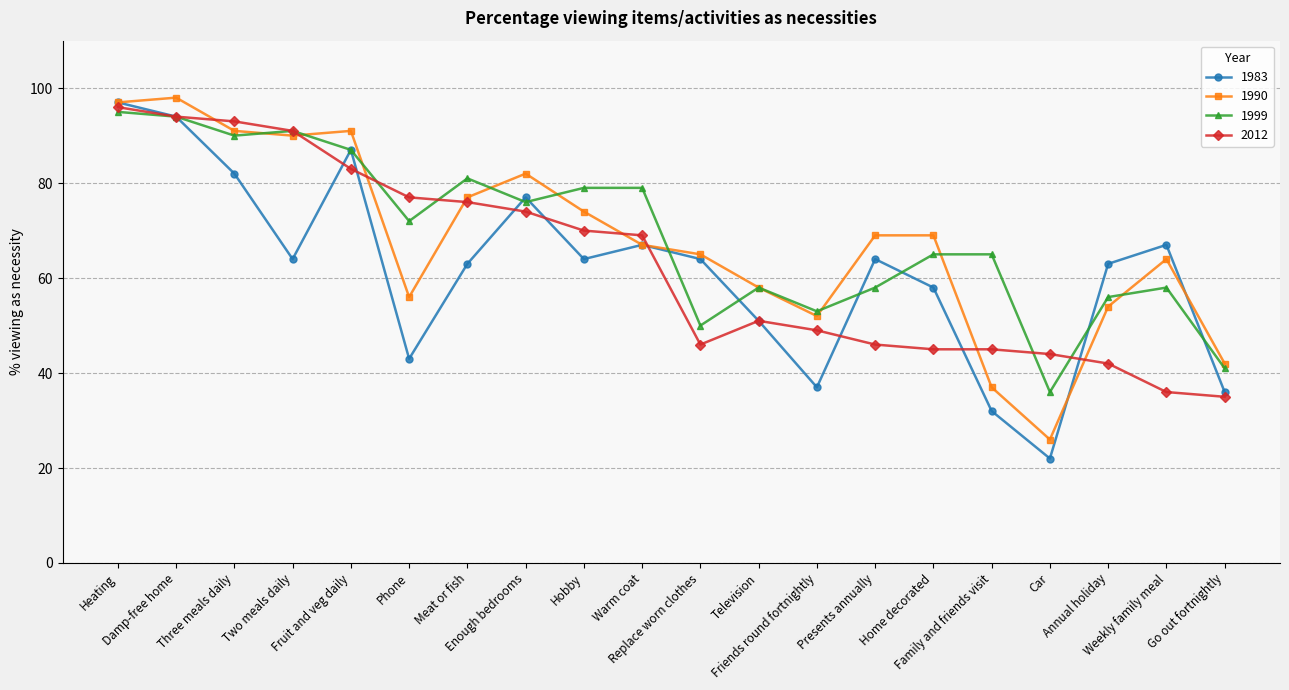

Reading left to right, transcribe all the data shown in this chart.

1983: Heating=97	Damp-free home=94	Three meals daily=82	Two meals daily=64	Fruit and veg daily=87	Phone=43	Meat or fish=63	Enough bedrooms=77	Hobby=64	Warm coat=67	Replace worn clothes=64	Television=51	Friends round fortnightly=37	Presents annually=64	Home decorated=58	Family and friends visit=32	Car=22	Annual holiday=63	Weekly family meal=67	Go out fortnightly=36
1990: Heating=97	Damp-free home=98	Three meals daily=91	Two meals daily=90	Fruit and veg daily=91	Phone=56	Meat or fish=77	Enough bedrooms=82	Hobby=74	Warm coat=67	Replace worn clothes=65	Television=58	Friends round fortnightly=52	Presents annually=69	Home decorated=69	Family and friends visit=37	Car=26	Annual holiday=54	Weekly family meal=64	Go out fortnightly=42
1999: Heating=95	Damp-free home=94	Three meals daily=90	Two meals daily=91	Fruit and veg daily=87	Phone=72	Meat or fish=81	Enough bedrooms=76	Hobby=79	Warm coat=79	Replace worn clothes=50	Television=58	Friends round fortnightly=53	Presents annually=58	Home decorated=65	Family and friends visit=65	Car=36	Annual holiday=56	Weekly family meal=58	Go out fortnightly=41
2012: Heating=96	Damp-free home=94	Three meals daily=93	Two meals daily=91	Fruit and veg daily=83	Phone=77	Meat or fish=76	Enough bedrooms=74	Hobby=70	Warm coat=69	Replace worn clothes=46	Television=51	Friends round fortnightly=49	Presents annually=46	Home decorated=45	Family and friends visit=45	Car=44	Annual holiday=42	Weekly family meal=36	Go out fortnightly=35